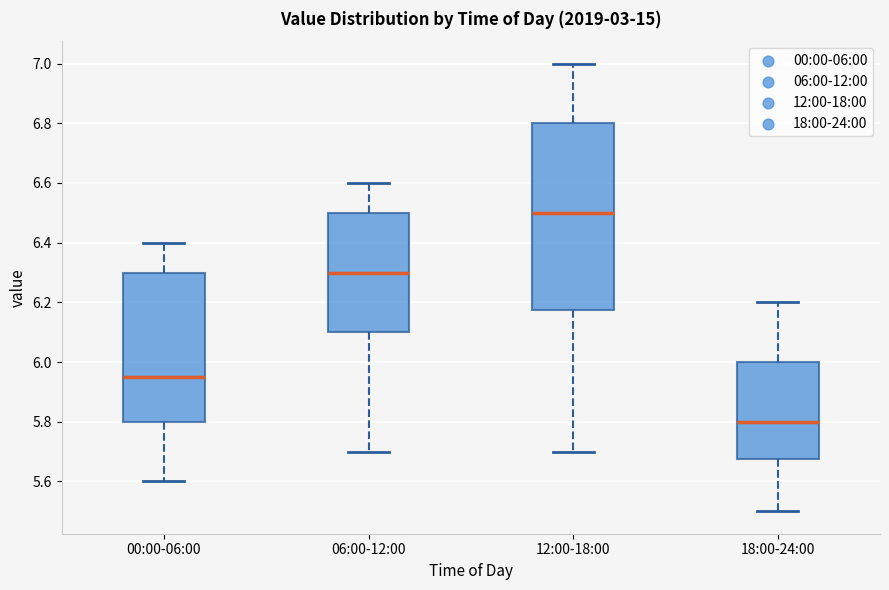

Where is the lower edge of the box for 06:00-12:00 on the y-axis? The values are not printed on the chart, so give them approximately, as read against the axis.

6.10